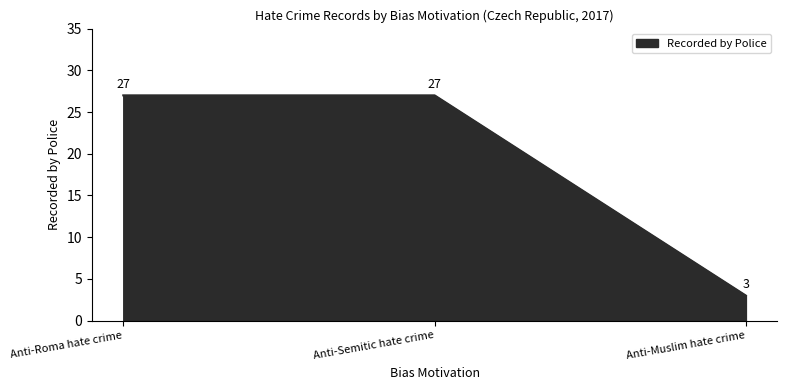

Which has a higher value, Anti-Muslim hate crime or Anti-Roma hate crime?

Anti-Roma hate crime